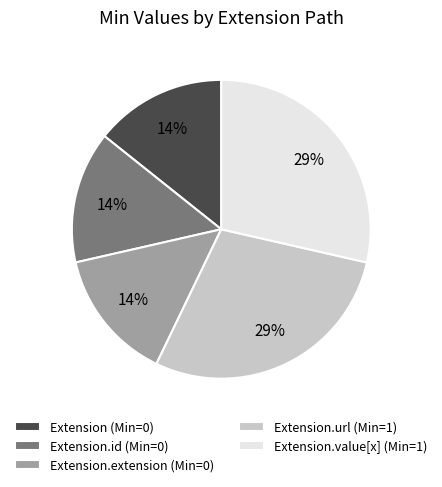

Do Extension.extension (Min=0) and Extension.id (Min=0) together represent more than half of the pie?

No